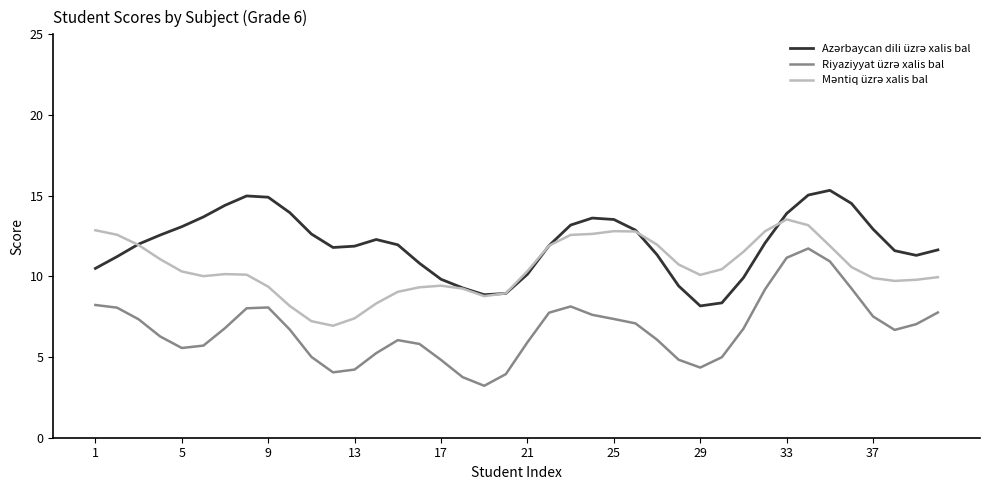

What is the greatest value displayed?

15.3